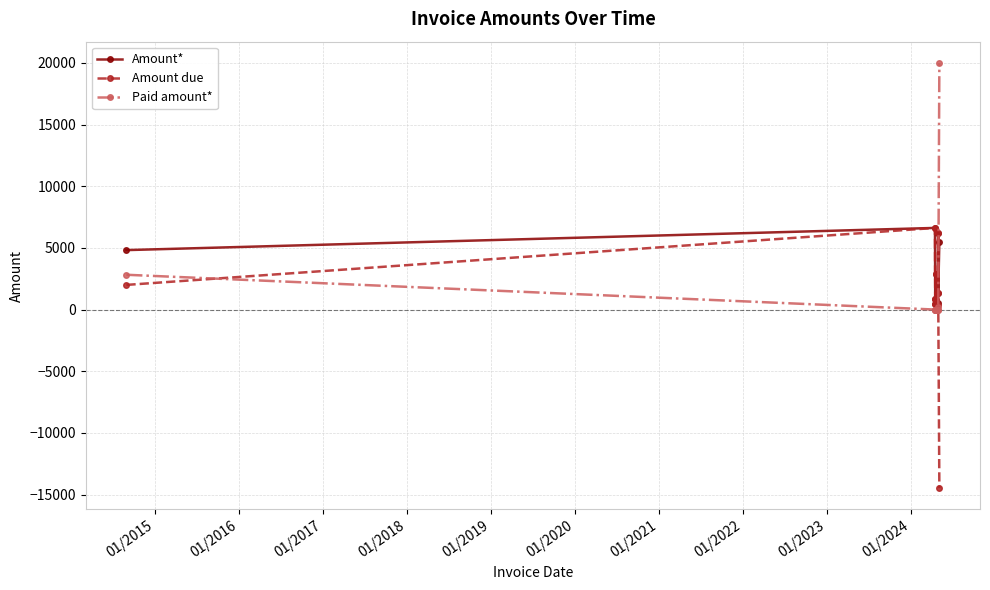

What is the difference between the highest and lowest values at 01/2018?

2884.2